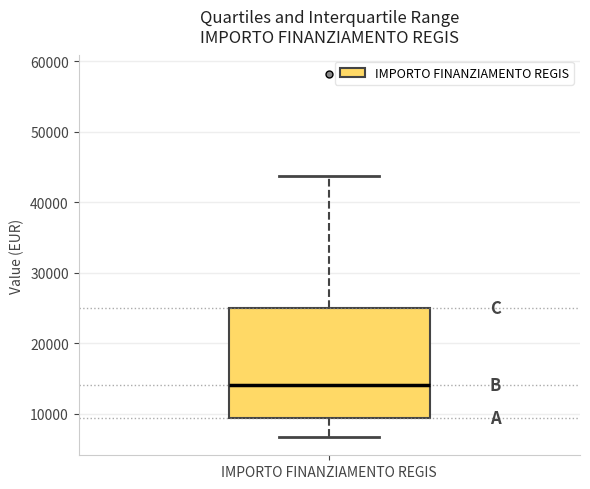

Where does the median line of the box for IMPORTO FINANZIAMENTO REGIS sit on the y-axis? The values are not printed on the chart, so give them approximately, as read against the axis.

14000